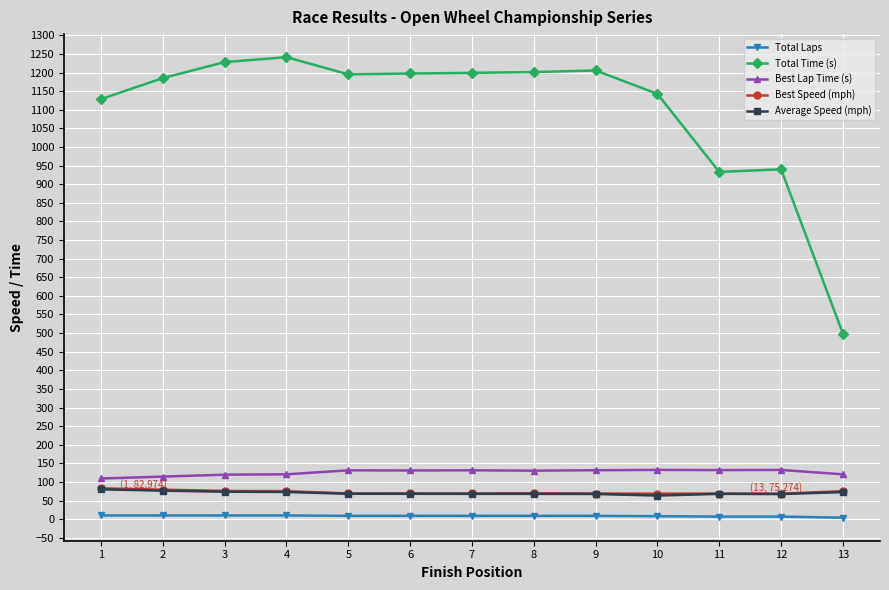

What is the highest value of the Total Time (s) series?

1241.5